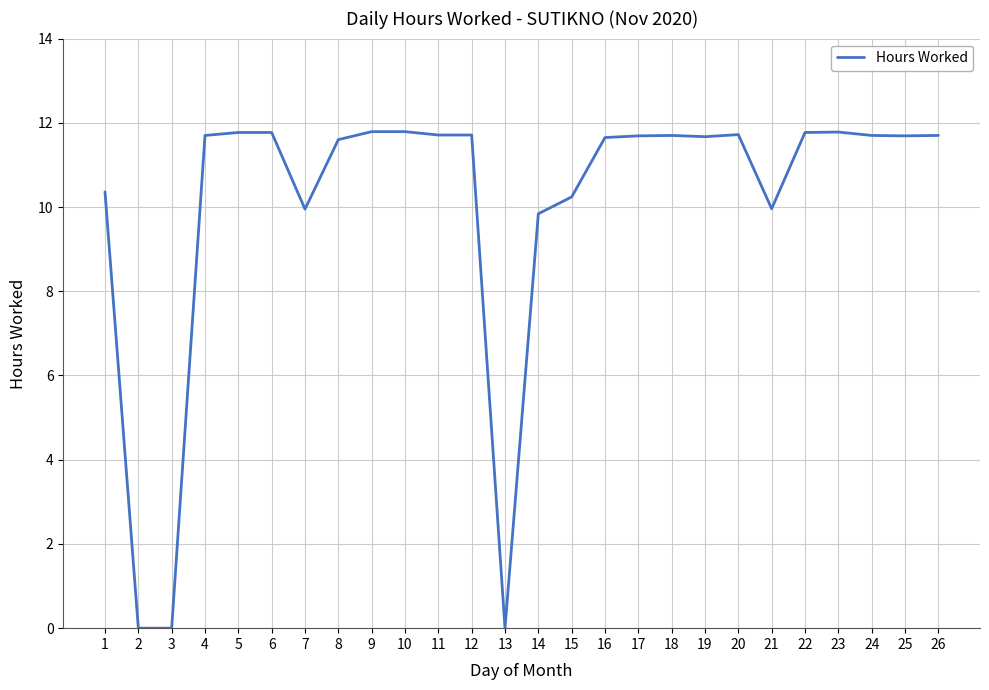

What is the maximum value shown in the chart?

11.8